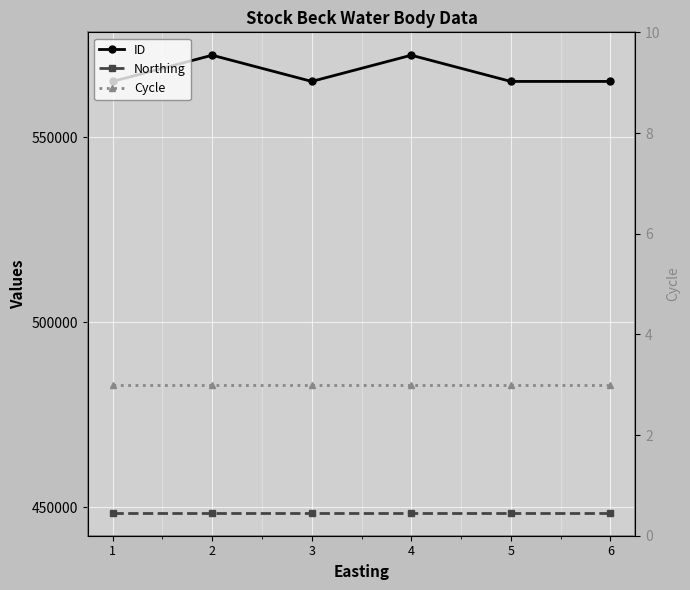

What is the average value of the Northing series?

448528